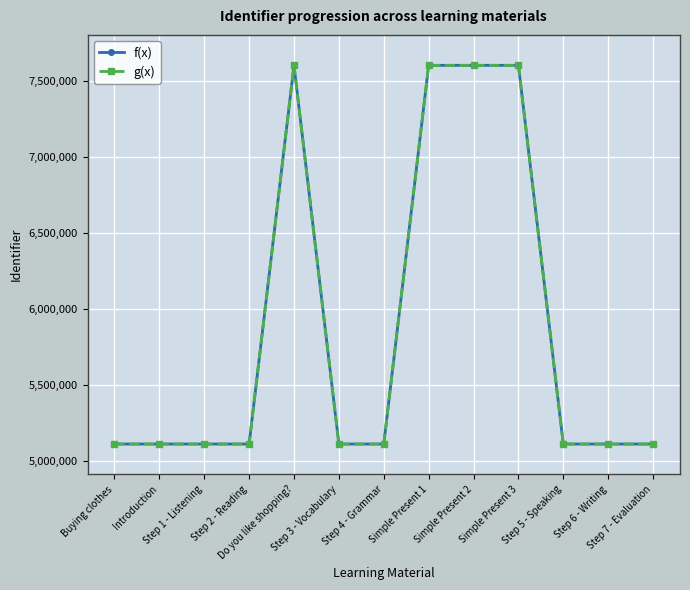

What is the value of the f(x) point at the 10th from the left?

7600700